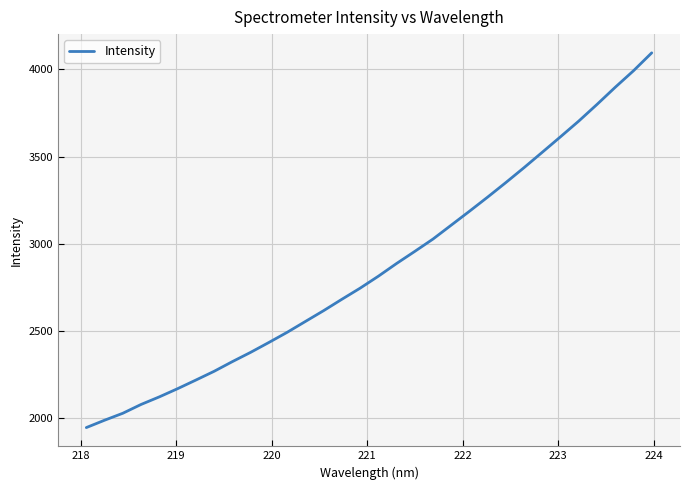

What is the difference between the maximum and minimum values?

2150.1